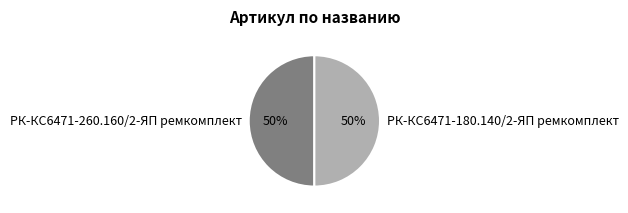

What is the ratio of the value at РК-КС6471-180.140/2-ЯП ремкомплект to the value at РК-КС6471-260.160/2-ЯП ремкомплект?

1.0